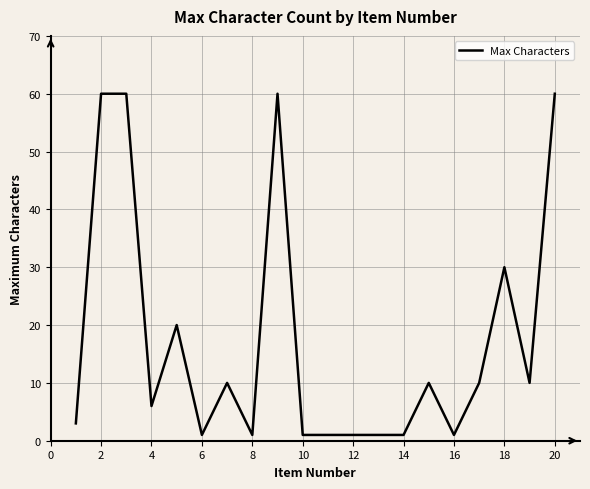

What is the greatest value displayed?

60